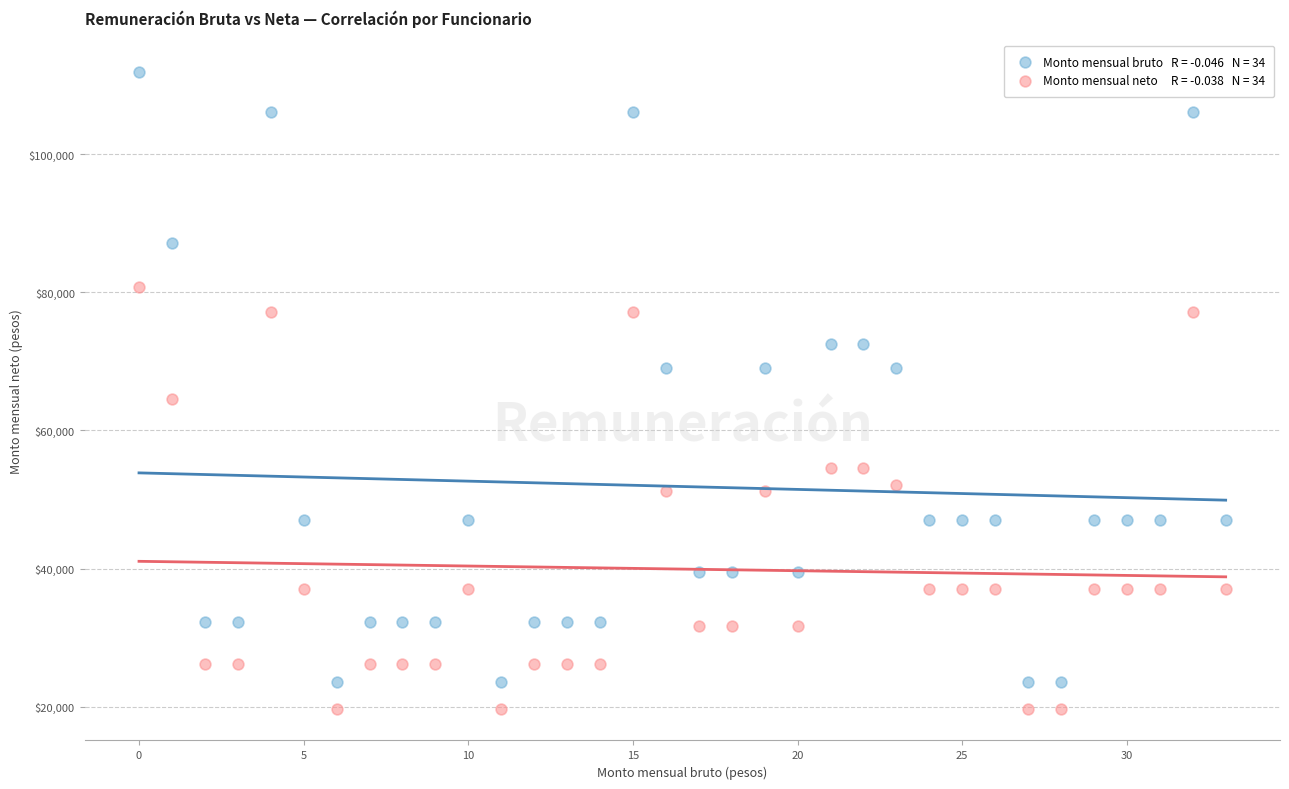

Across all series, what Y value is closest to 65810?

64563.3